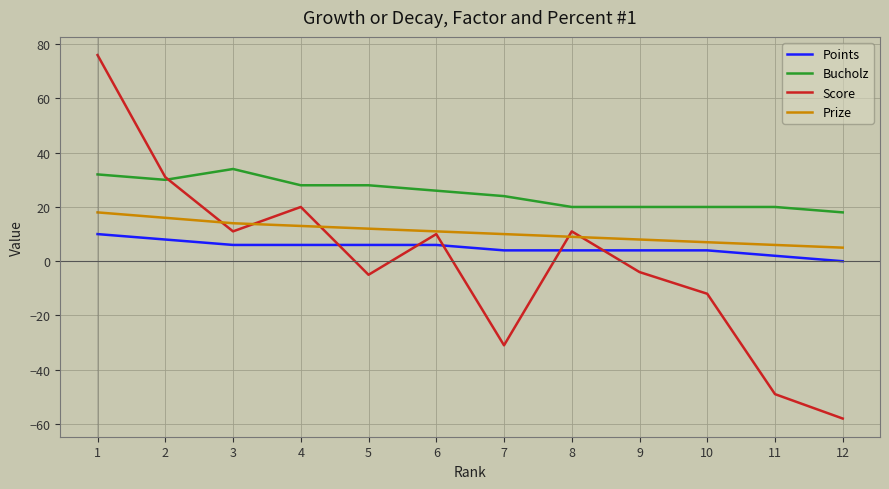

List the series in order of their overall mean, highest first.

Bucholz, Prize, Points, Score